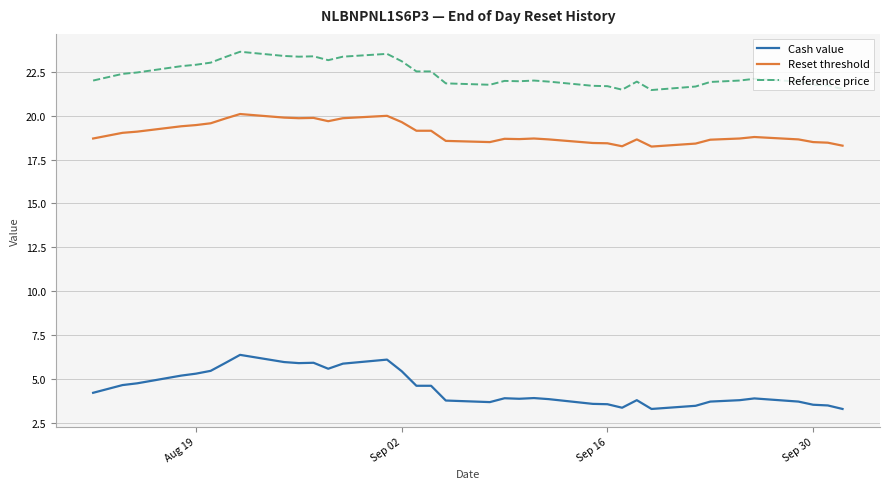

What is the lowest value of the Cash value series?

3.3